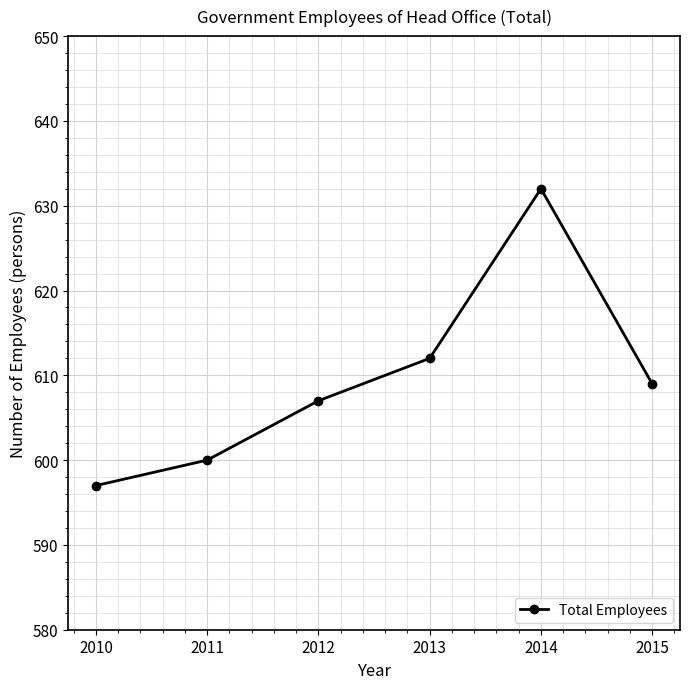

What is the value of the 1st point from the left?

597